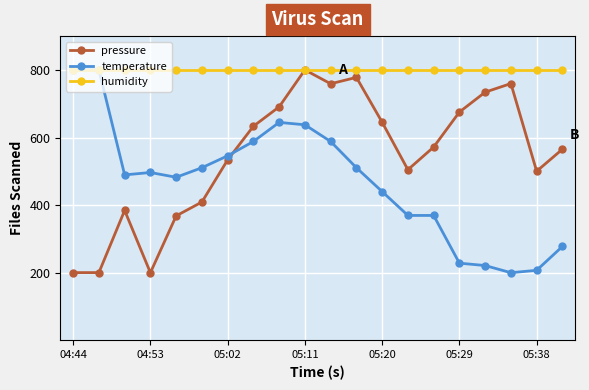

What is the lowest value of the temperature series?

200.0